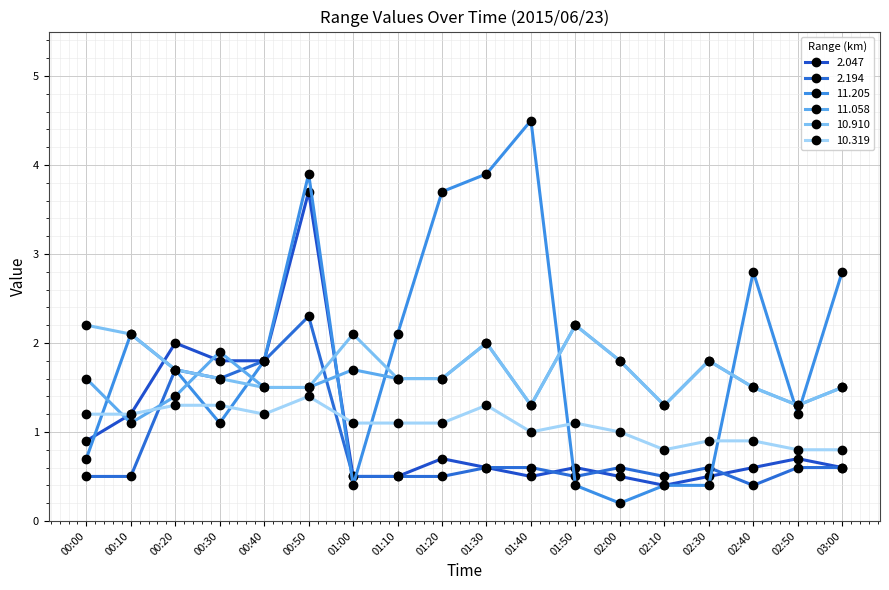

True or false: 11.205 has more than 2 interior local peaks.

True